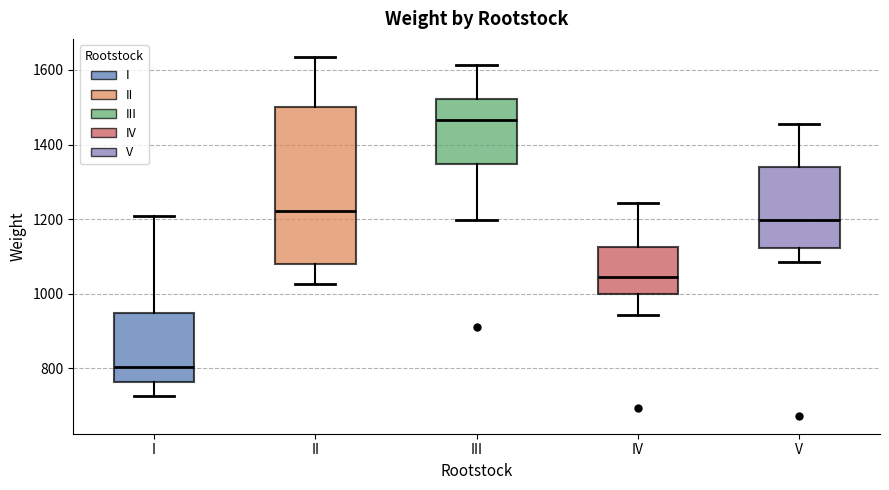

Reading left to right, read every box against the y-axis: the position of its median line, the range the box covers, and the ends of its whiskers. The values are not printed on the chart, so give them approximately, as read against the axis.

I: median 800, box 760 to 940, whiskers 720 to 1200
II: median 1220, box 1080 to 1500, whiskers 1020 to 1640
III: median 1460, box 1340 to 1520, whiskers 1200 to 1620
IV: median 1040, box 1000 to 1120, whiskers 940 to 1240
V: median 1200, box 1120 to 1340, whiskers 1080 to 1460